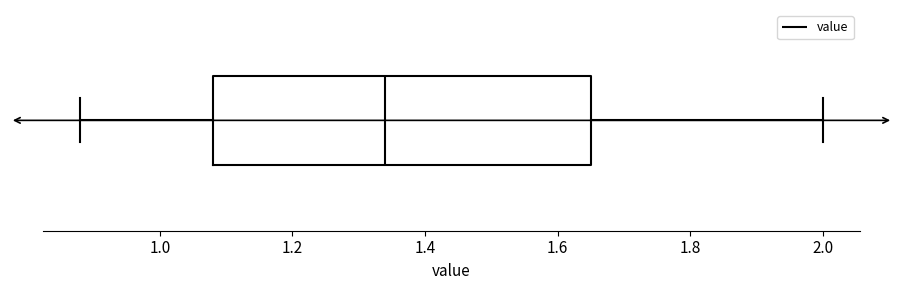

Where does the left whisker of the box end on the x-axis? The values are not printed on the chart, so give them approximately, as read against the axis.

0.88